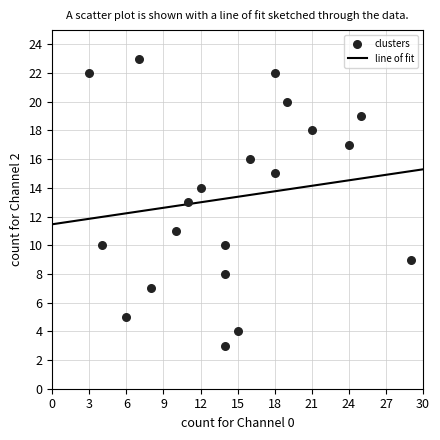

What is the range of X values (max minus min)?

26